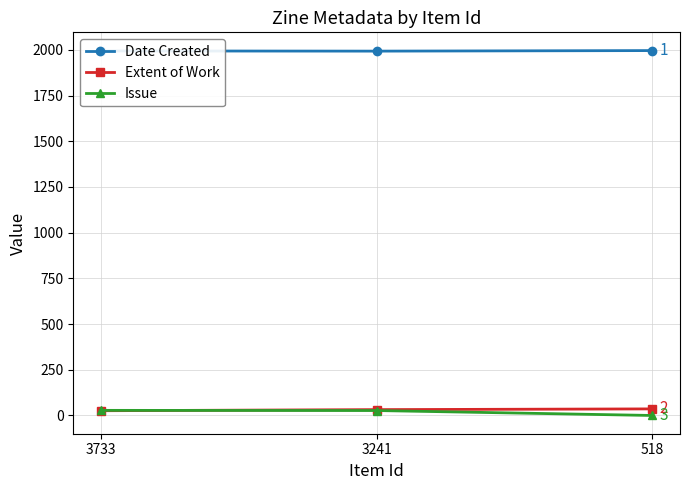

Is it true that Issue equals 0 at 518?

True